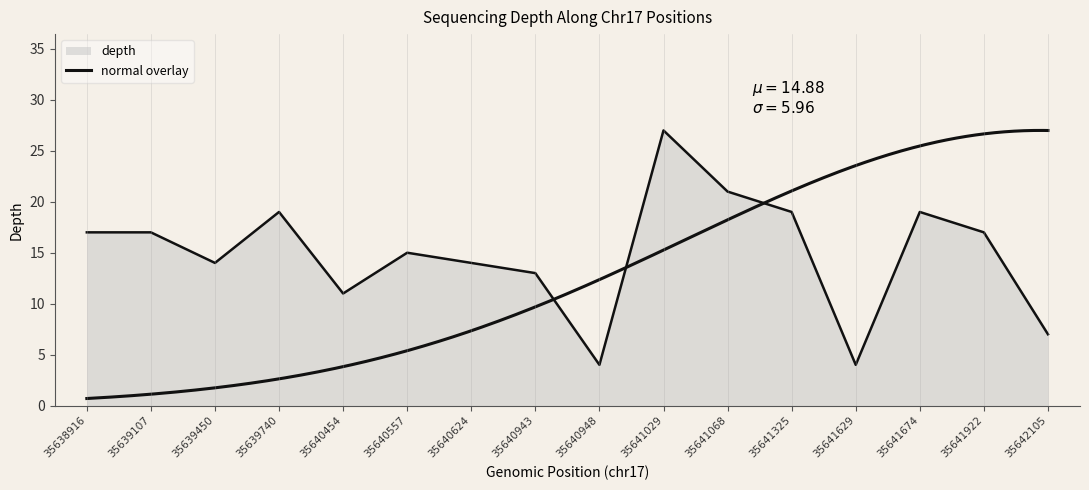

Is it true that the value at 35641629 is 1?

False